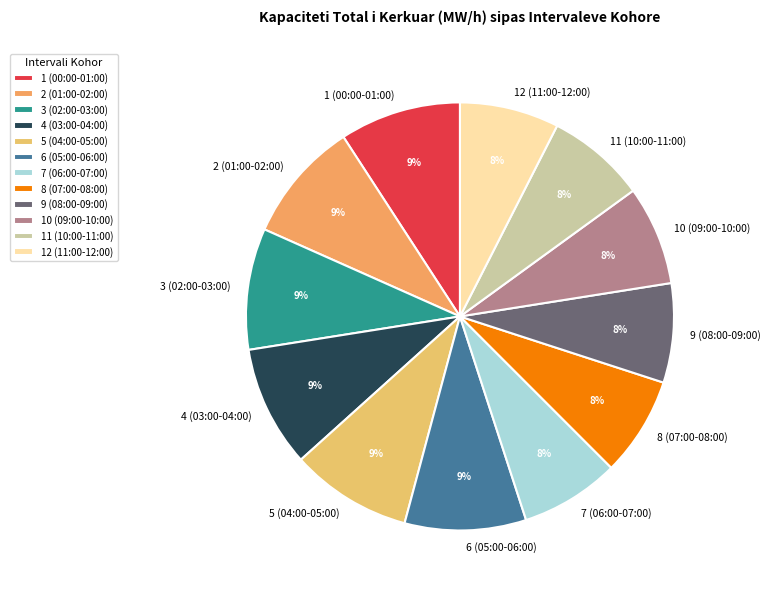

Is it true that 2 (01:00-02:00) is 9% of the pie?

True